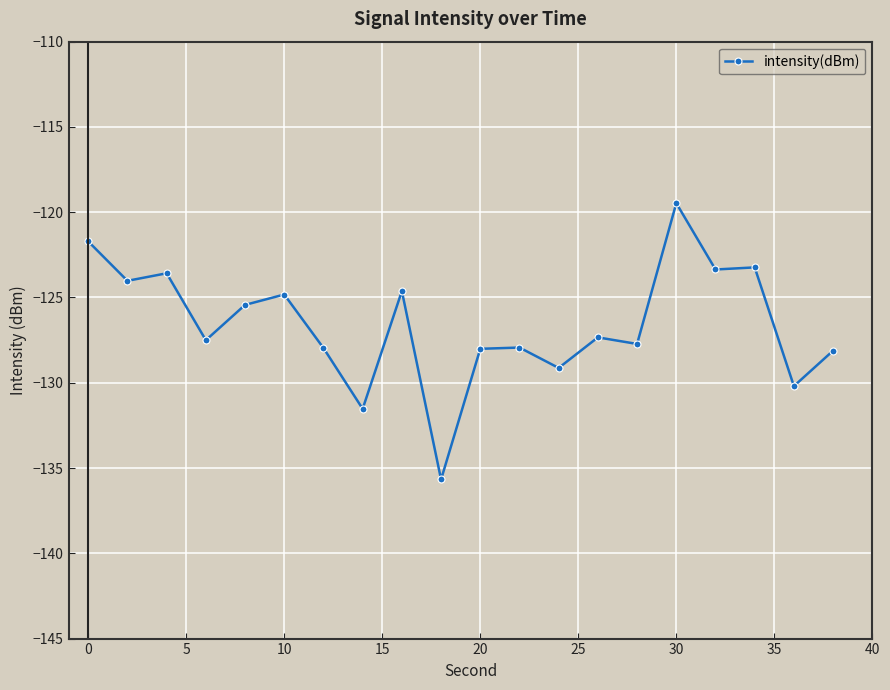

What is the difference between the second highest and minimum values?

14.0